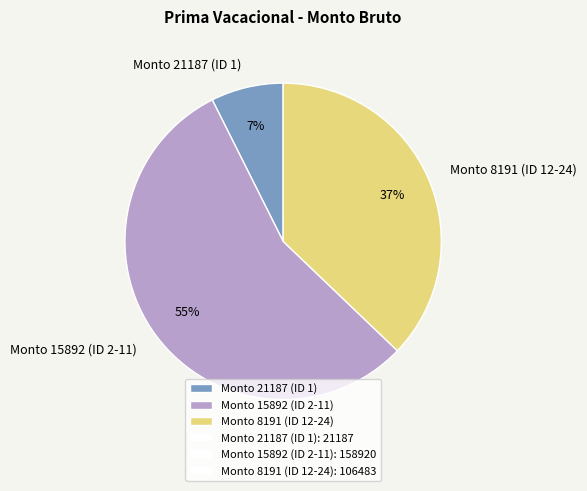

How many segments does this pie chart have?

3